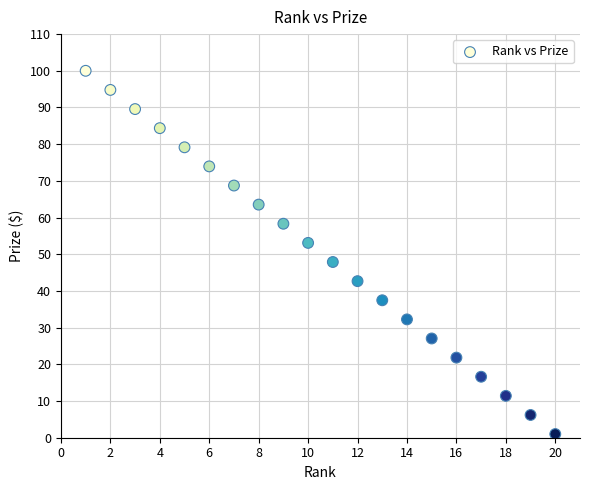

What is the range of Y values (max minus min)?

99.0